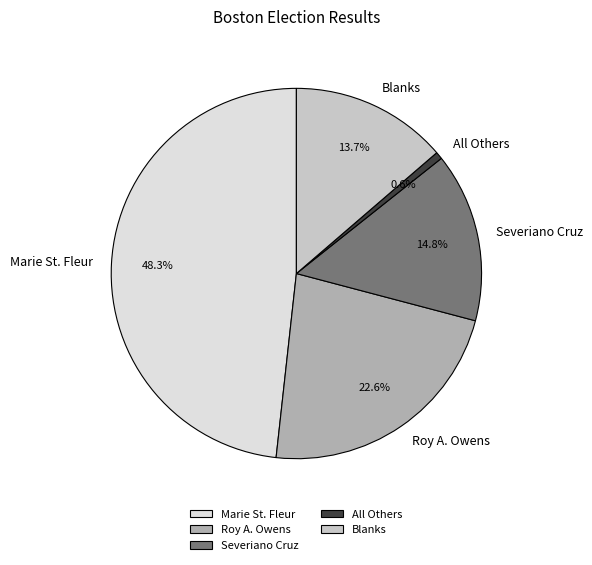

What percentage is the Blanks slice, to the nearest percent?

14%